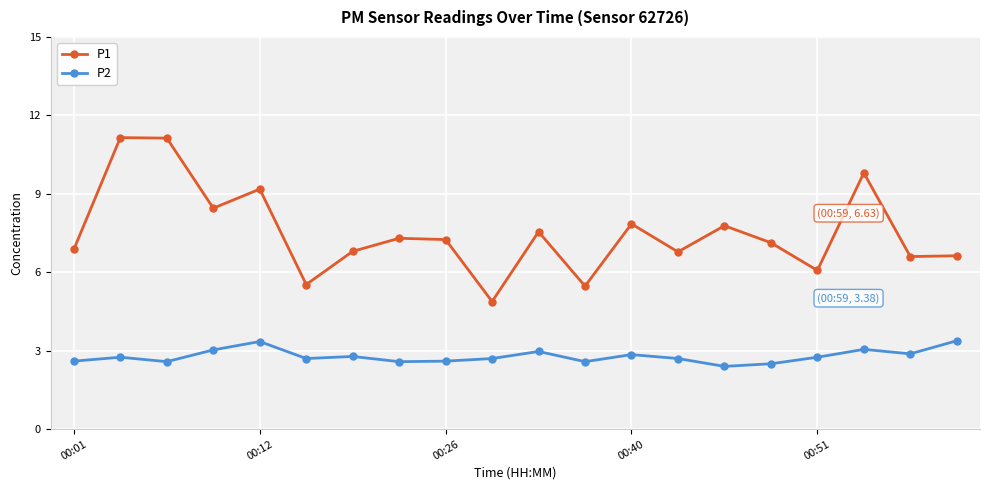

Rank the series by their maximum value, from lowest to highest.

P2, P1